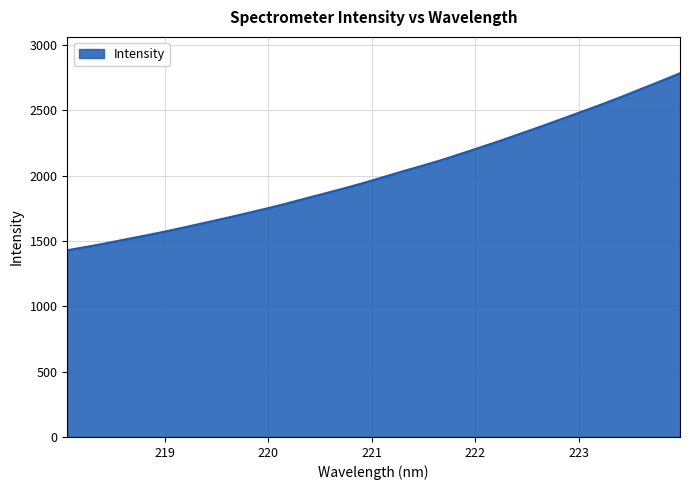

What is the maximum value shown in the chart?

2782.2